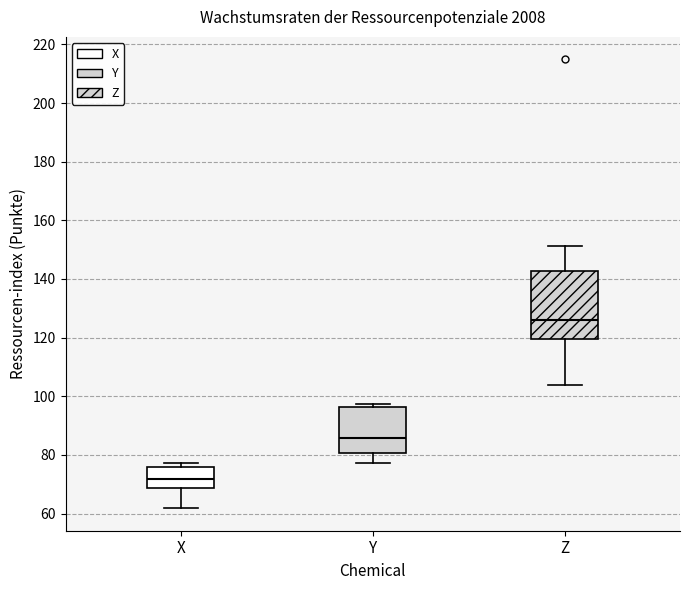

Reading left to right, transcribe this box plot: for each box, give where its median line is, the range the box spans, and where its two whiskers end, as read against the y-axis. The values are not printed on the chart, so give them approximately, as read against the axis.

X: median 72, box 68 to 76, whiskers 62 to 78
Y: median 86, box 80 to 96, whiskers 78 to 98
Z: median 126, box 120 to 142, whiskers 104 to 152